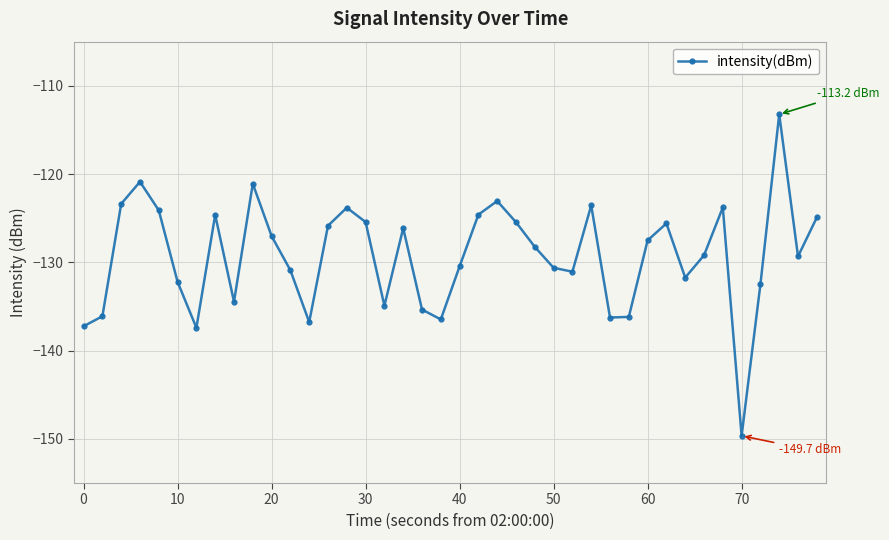

What is the value of the 14th point from the left?

-125.9